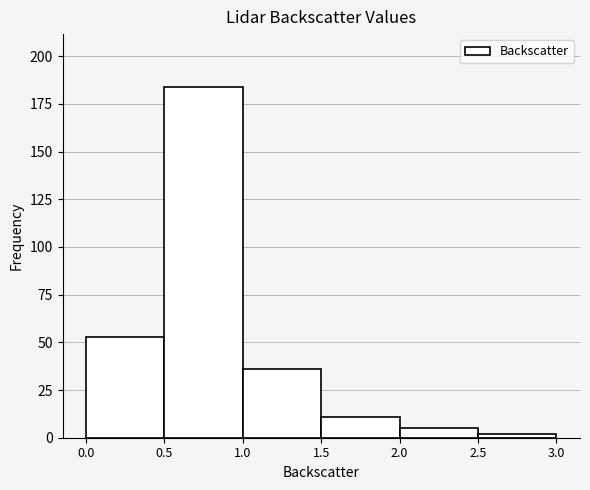

Reading left to right, list every bar in this chart as the range it spans on the x-axis followed by its height. The values are not printed on the chart, so give them approximately, as read against the axis.

0.0 to 0.5: 55
0.5 to 1.0: 185
1.0 to 1.5: 35
1.5 to 2.0: 10
2.0 to 2.5: 5
2.5 to 3.0: under 5